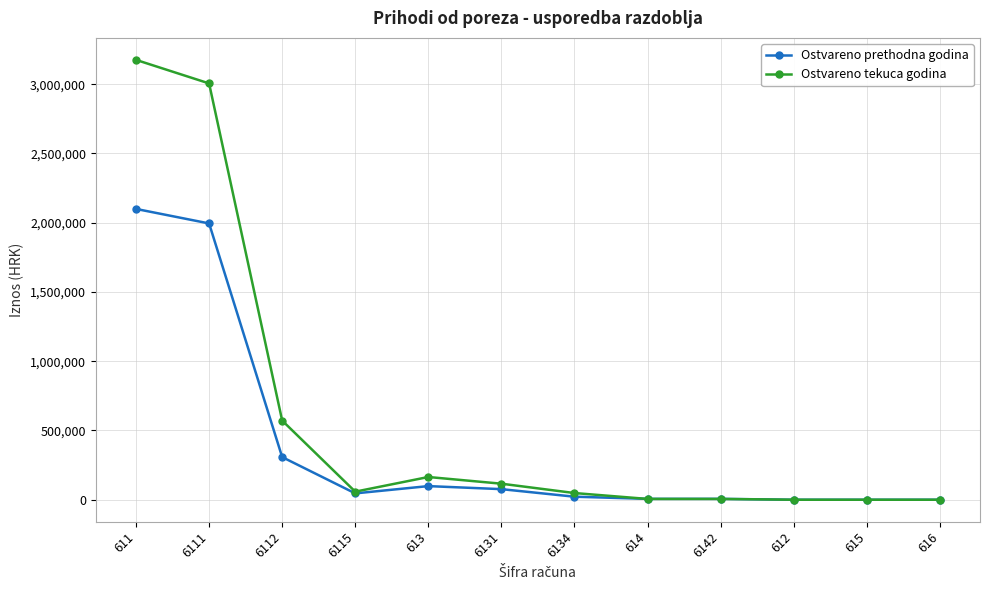

What position from the left is 6115?

4